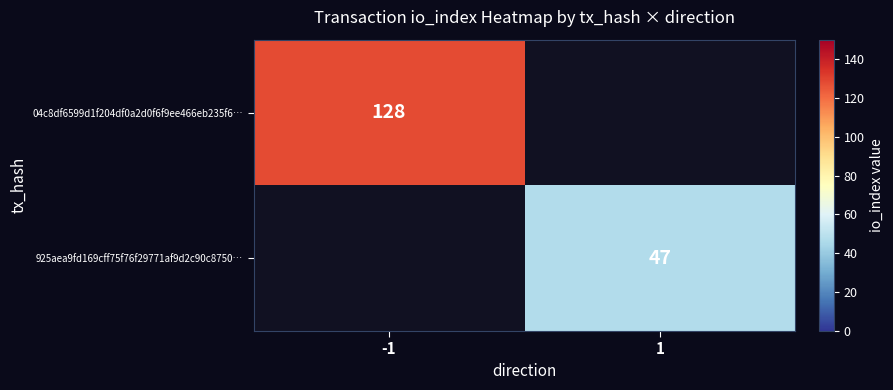

Is it true that 04c8df6599d1f204df0a2d0f6f9ee466eb235f6… equals 128 at -1?

True